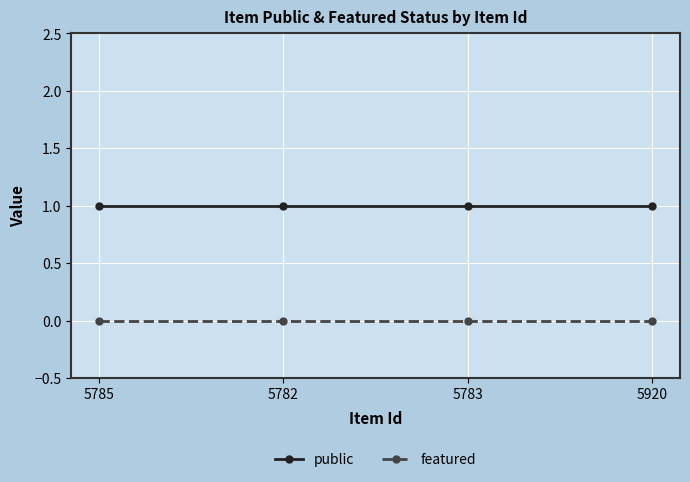

List the series in order of their overall mean, lowest first.

featured, public